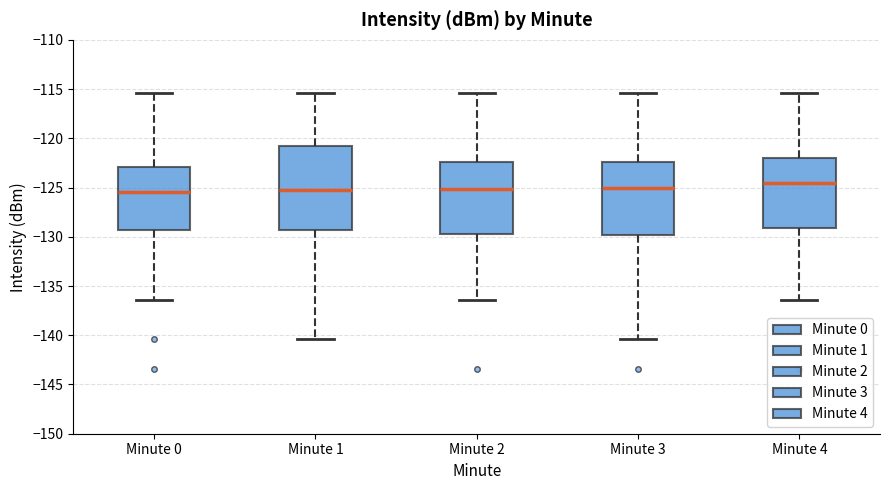

Where does the lower whisker of the box for Minute 3 end on the y-axis? The values are not printed on the chart, so give them approximately, as read against the axis.

-140.5